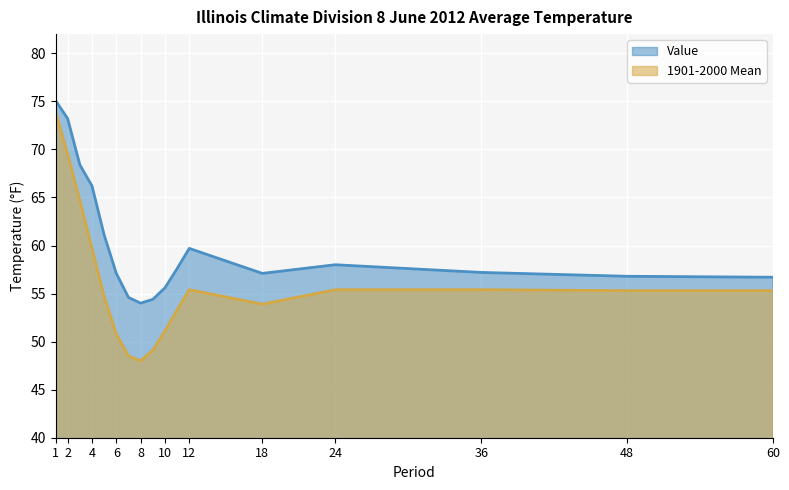

In Value, how many points are higher than both neighbors (excluding endpoints)?

2